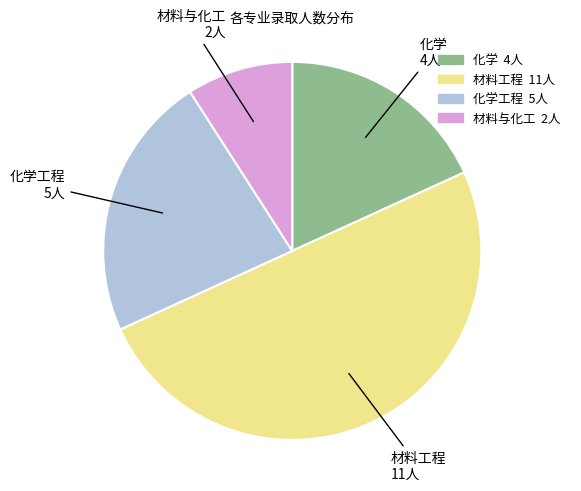

Count the number of slices in the pie.

4